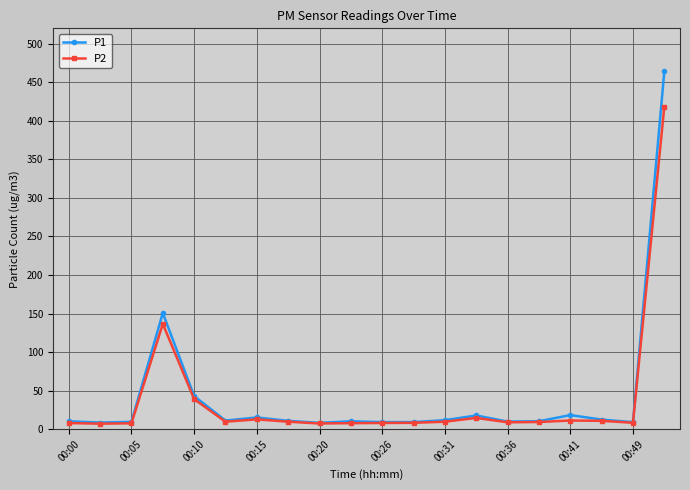

How many data points does each series have?

20